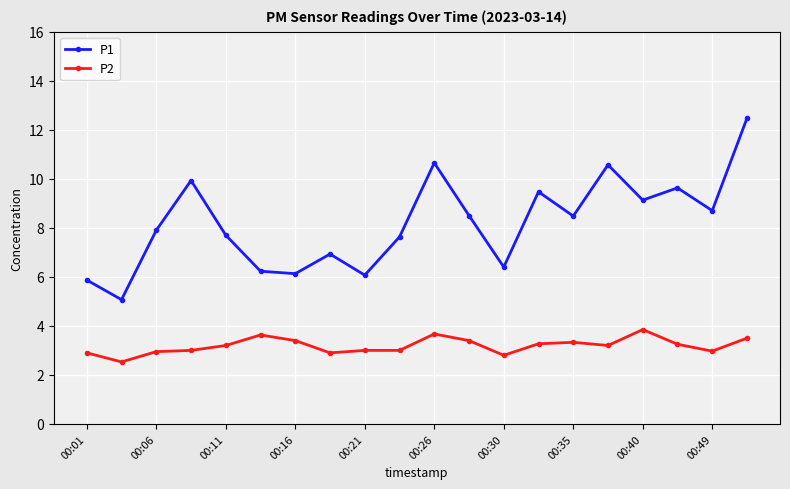

What is the value of the P1 point at the 14th from the left?

9.5